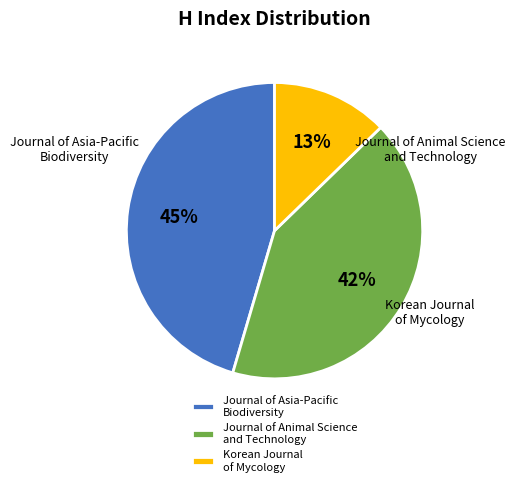

How many segments does this pie chart have?

3